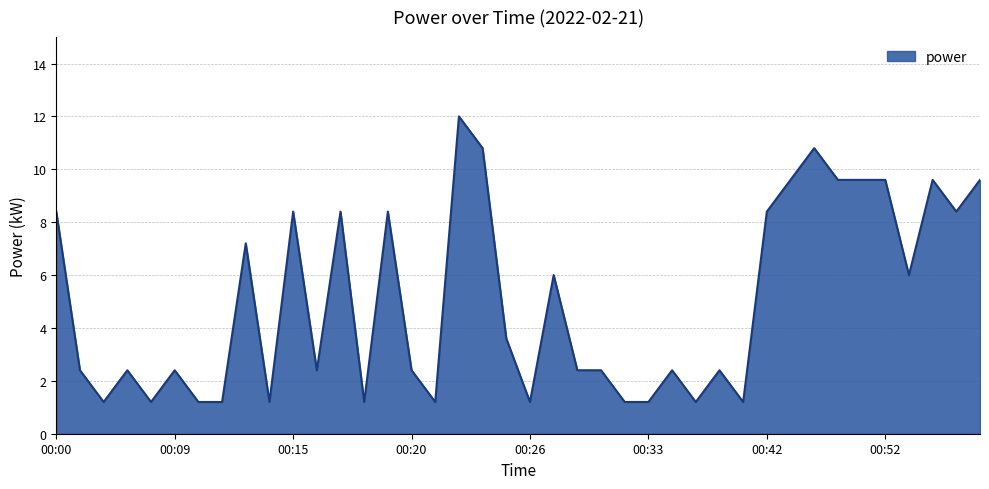

What is the greatest value displayed?

12.0